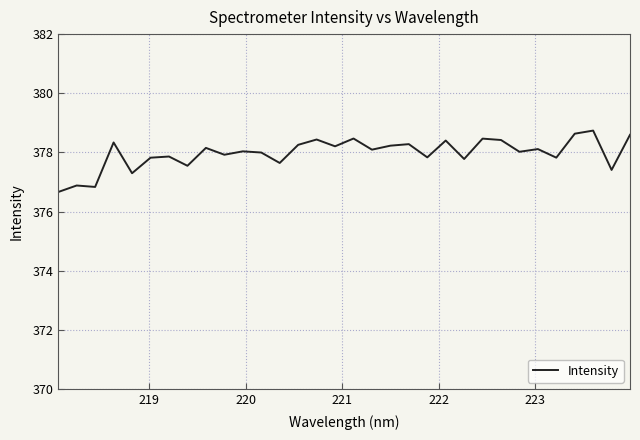

What is the maximum value shown in the chart?

378.7